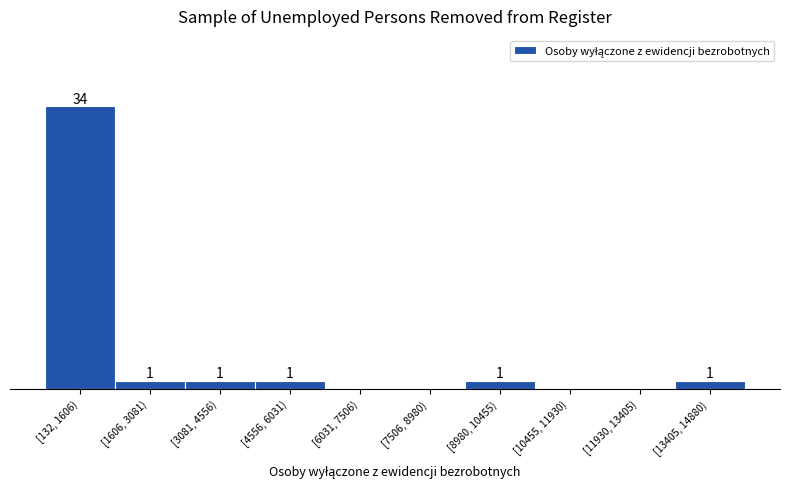

Which has a higher value, [132, 1606) or [10455, 11930)?

[132, 1606)